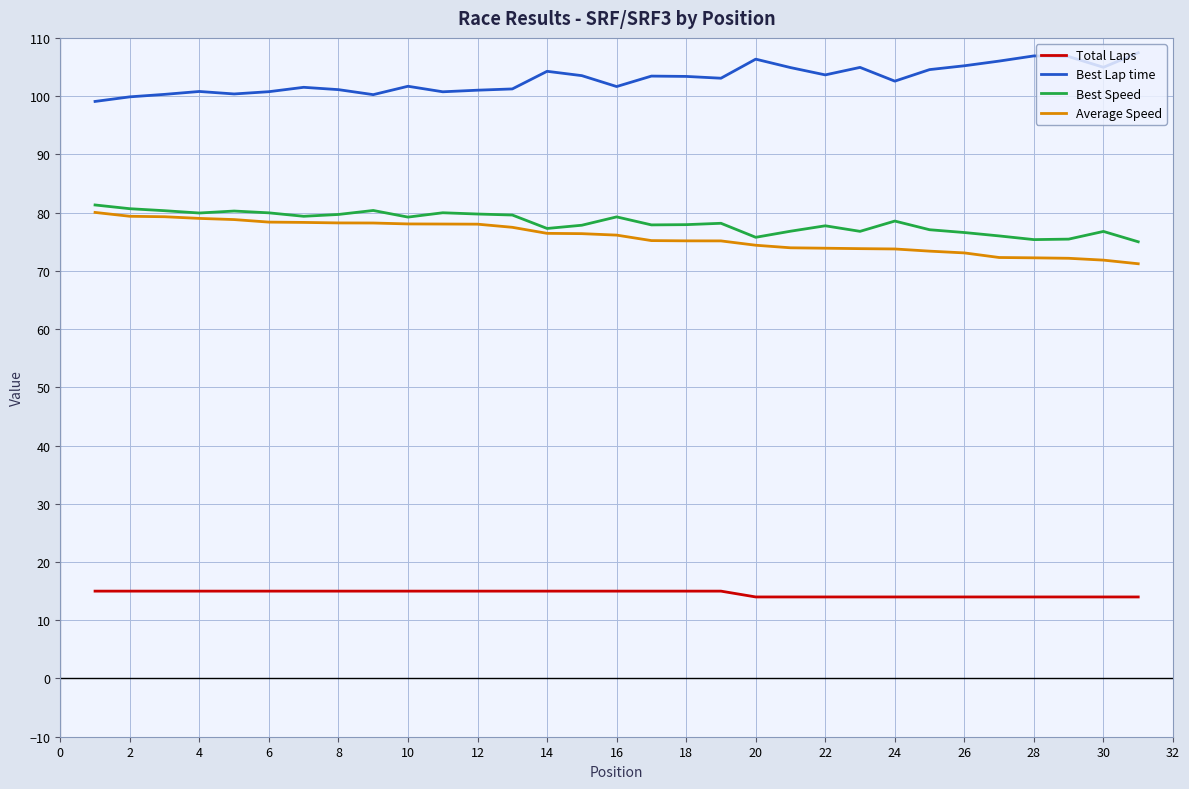

What is the difference between the maximum and minimum values in the Best Speed series?

6.3